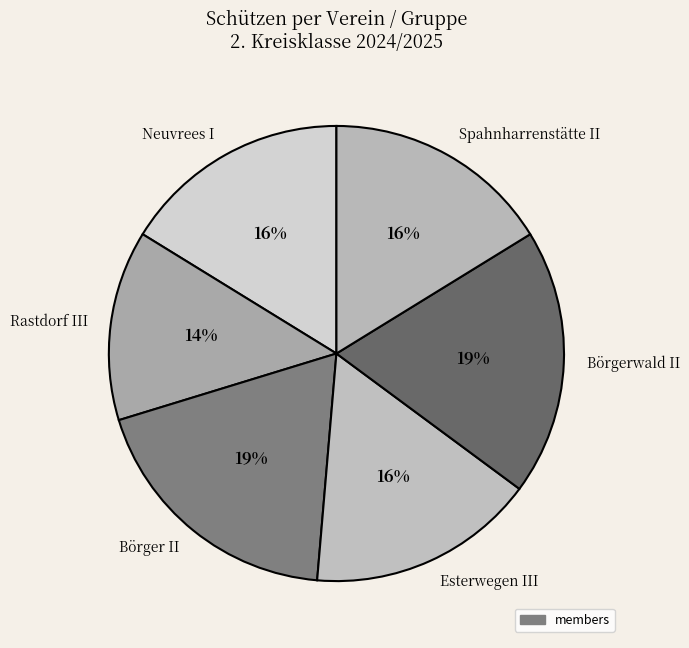

Approximately how many times larger is the value at Rastdorf III compared to Börger II?

0.7